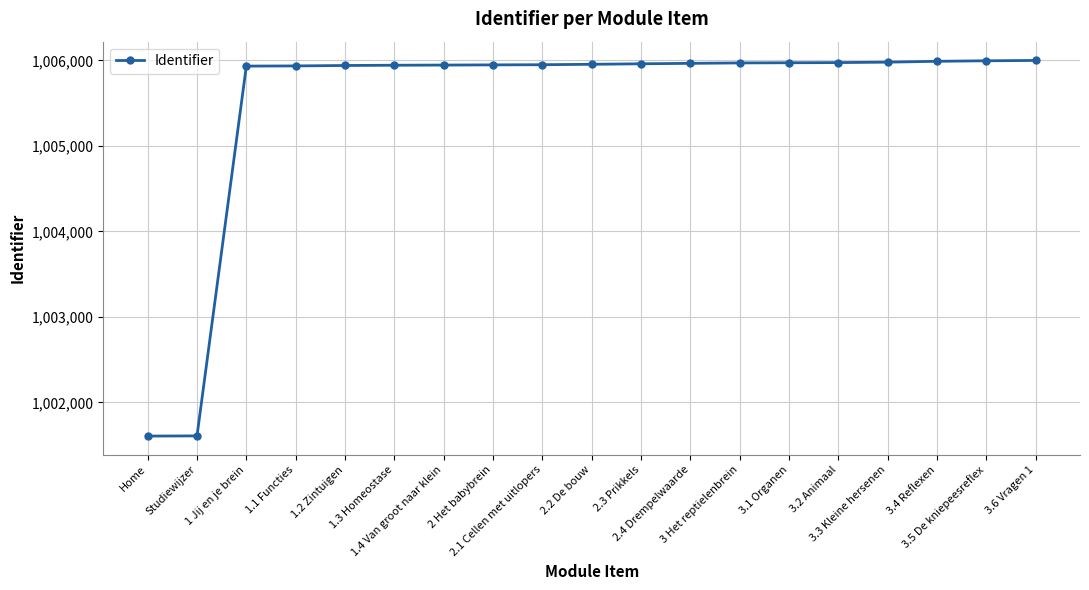

What is the value of the 19th point from the left?

1005999